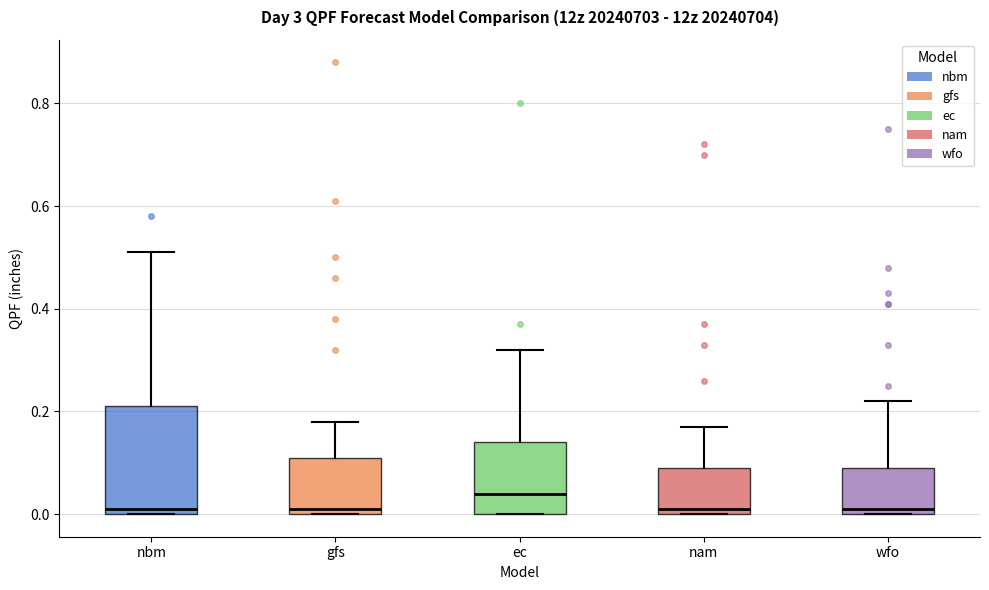

Where does the upper whisker of the box for ec end on the y-axis? The values are not printed on the chart, so give them approximately, as read against the axis.

0.32